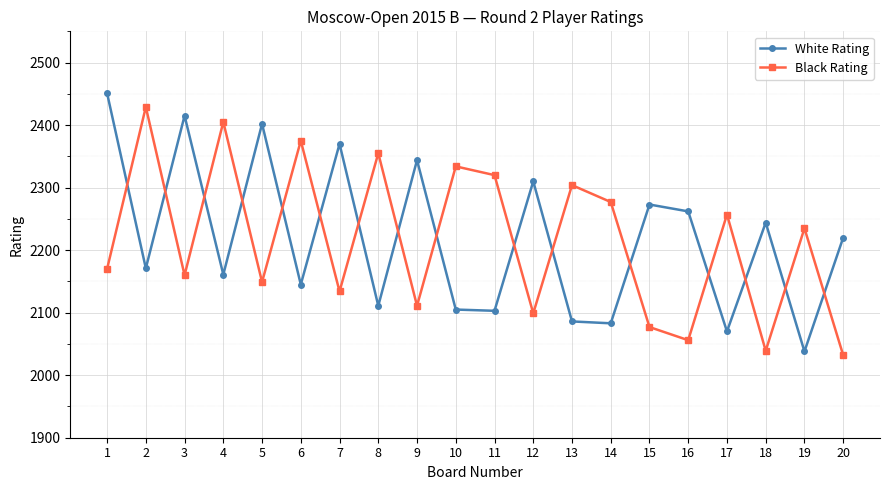

How many data points in Black Rating are less than 2235?

10